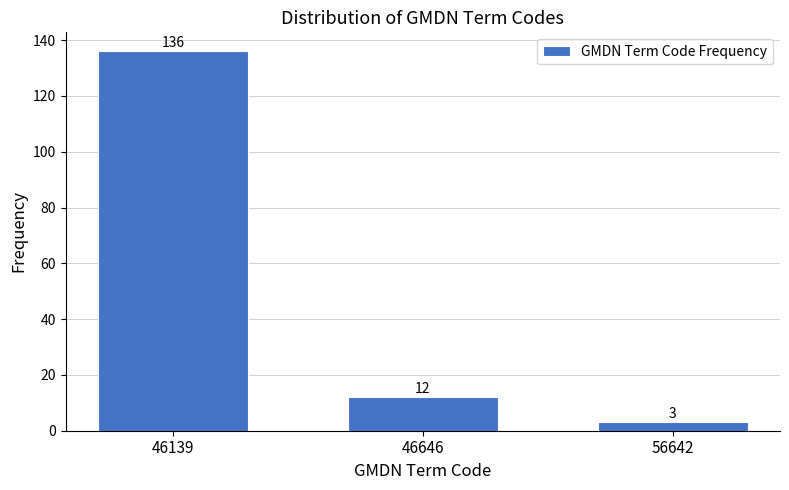

Reading left to right, transcribe all the data shown in this chart.

136	12	3